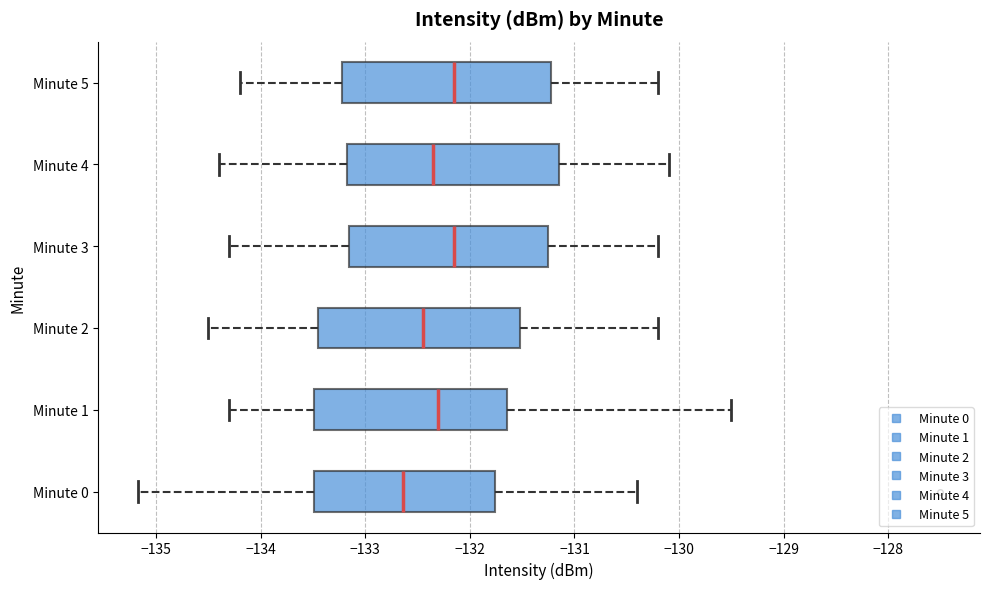

Reading bottom to top, transcribe this box plot: for each box, give where its median line is, the range the box spans, and where its two whiskers end, as read against the x-axis. The values are not printed on the chart, so give them approximately, as read against the axis.

Minute 0: median -132.6, box -133.5 to -131.8, whiskers -135.2 to -130.4
Minute 1: median -132.3, box -133.5 to -131.6, whiskers -134.3 to -129.5
Minute 2: median -132.4, box -133.4 to -131.5, whiskers -134.5 to -130.2
Minute 3: median -132.1, box -133.1 to -131.2, whiskers -134.3 to -130.2
Minute 4: median -132.3, box -133.2 to -131.1, whiskers -134.4 to -130.1
Minute 5: median -132.1, box -133.2 to -131.2, whiskers -134.2 to -130.2